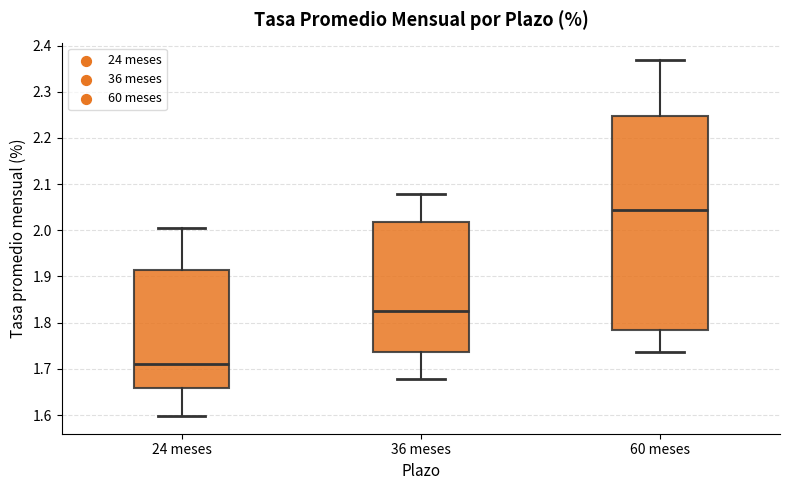

Which box is the tallest, from its lower edge to its upper edge?

60 meses